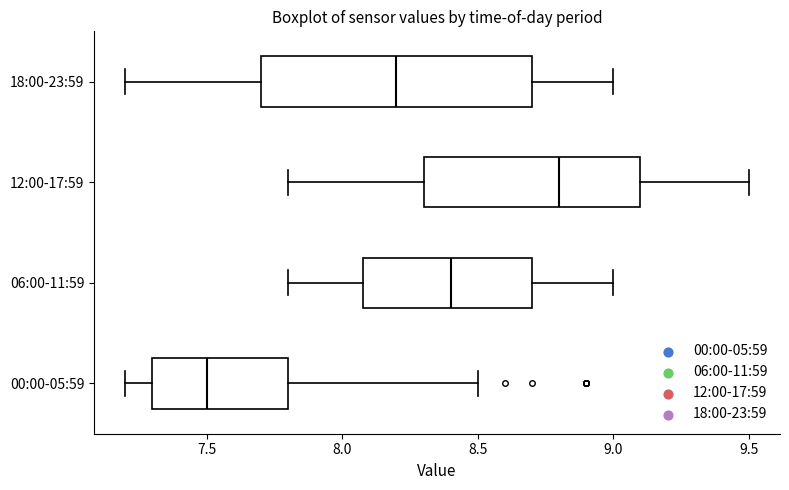

Reading bottom to top, read every box against the x-axis: the position of its median line, the range the box covers, and the ends of its whiskers. The values are not printed on the chart, so give them approximately, as read against the axis.

00:00-05:59: median 7.5, box 7.3 to 7.8, whiskers 7.2 to 8.5
06:00-11:59: median 8.4, box 8.1 to 8.7, whiskers 7.8 to 9.0
12:00-17:59: median 8.8, box 8.3 to 9.1, whiskers 7.8 to 9.5
18:00-23:59: median 8.2, box 7.7 to 8.7, whiskers 7.2 to 9.0